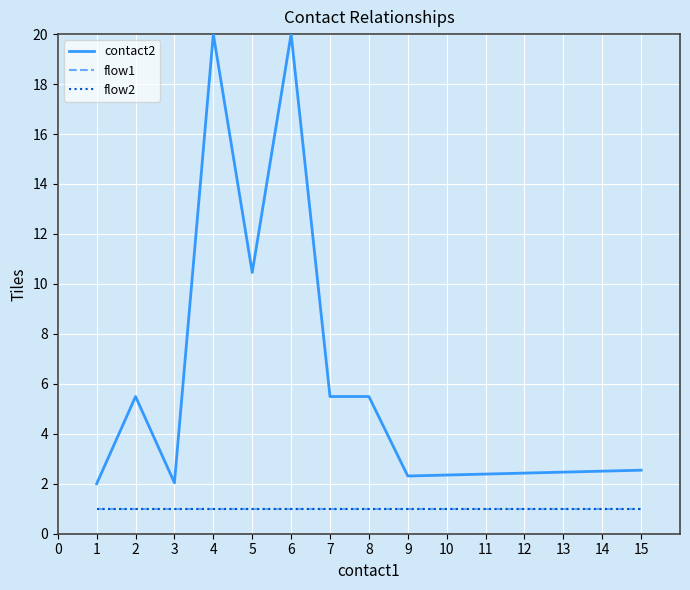

What are all the series names shown in the legend?

contact2, flow1, flow2